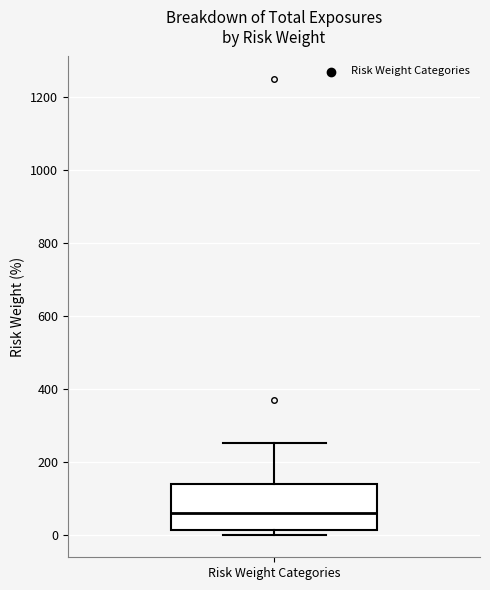

Where does the upper whisker of the box for Risk Weight Categories end on the y-axis? The values are not printed on the chart, so give them approximately, as read against the axis.

260